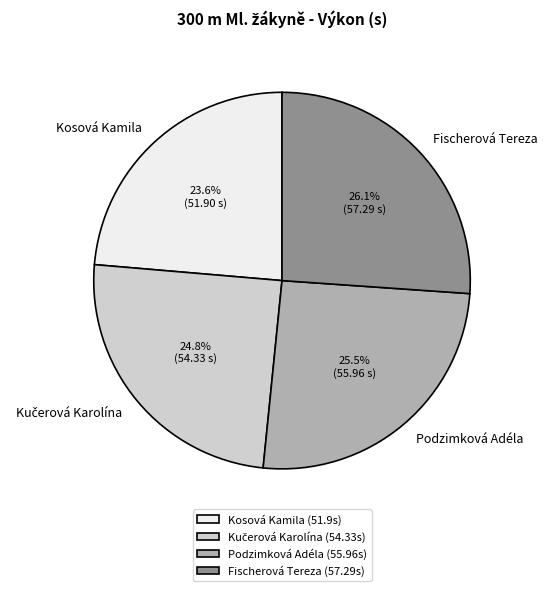

Which slice is the largest?

Fischerová Tereza